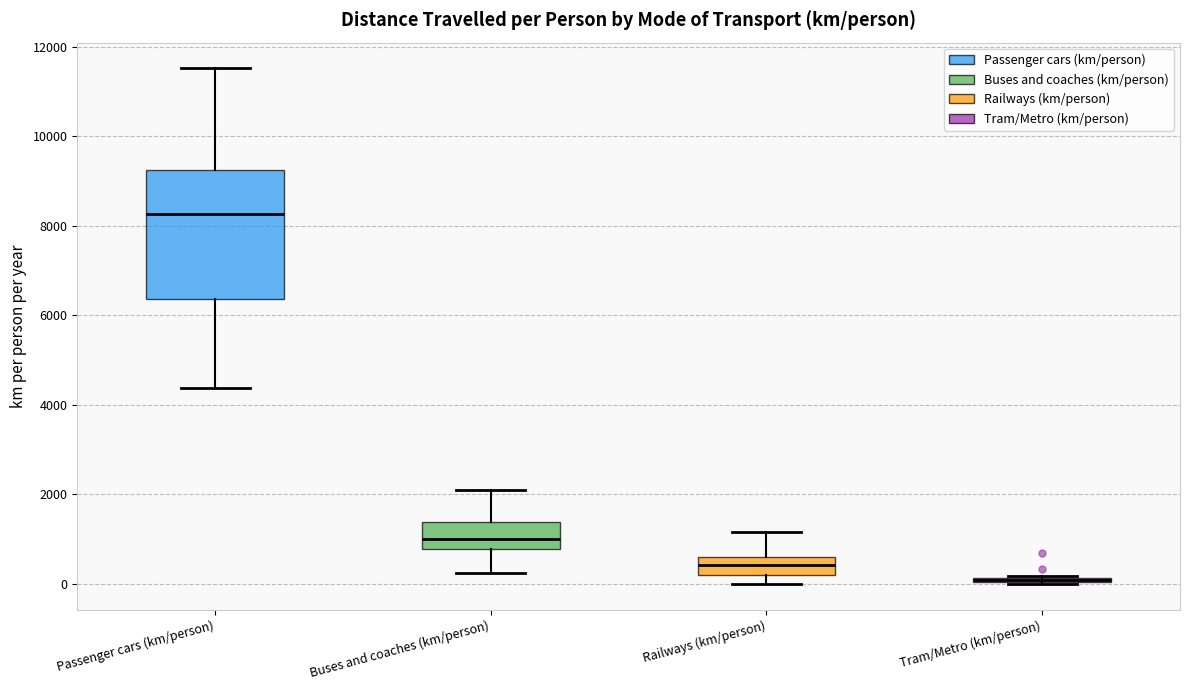

Where does the upper whisker of the box for Passenger cars (km/person) end on the y-axis? The values are not printed on the chart, so give them approximately, as read against the axis.

11600